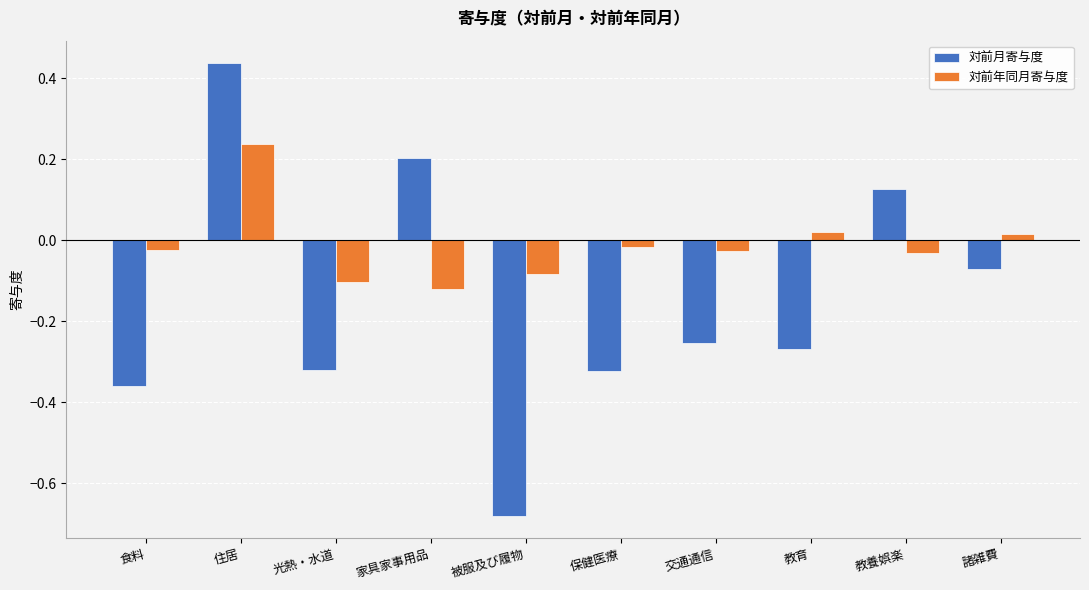

Is the value of 対前年同月寄与度 at 光熱・水道 greater than the value of 対前月寄与度 at 教養娯楽?

No